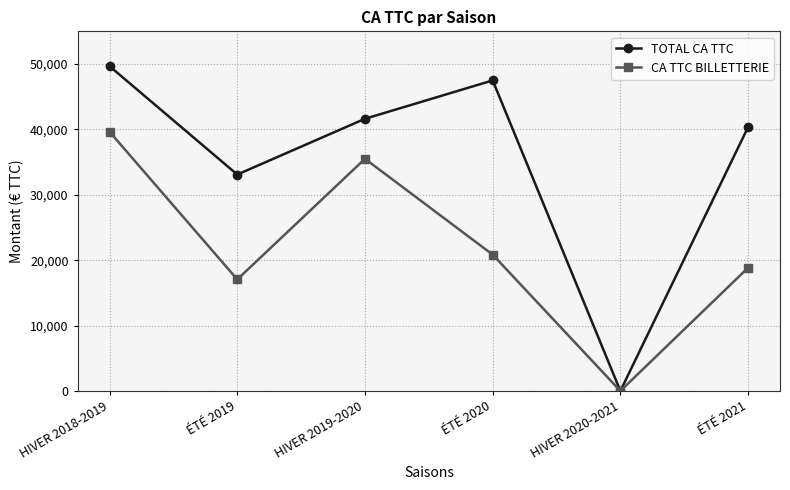

Which series has the widest spread of values?

TOTAL CA TTC